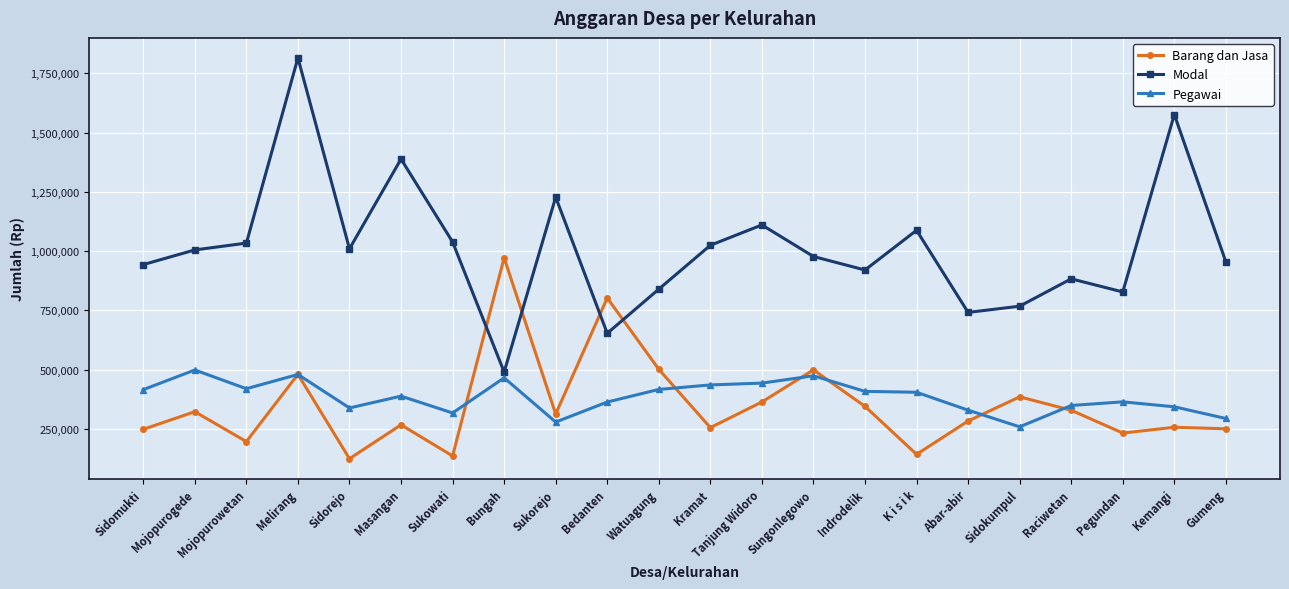

How many series are shown in this chart?

3